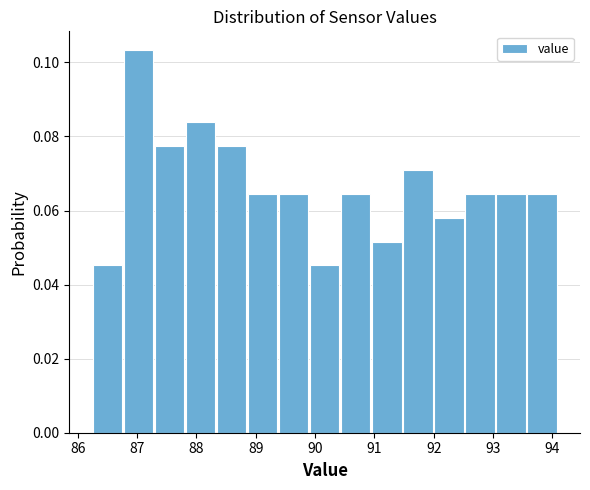

What is the height of the bar covering 92.5 to 93.1 on the x-axis? Neither the bar edges nor the heights are printed on the chart, so give them approximately, as read against the axes.

0.064